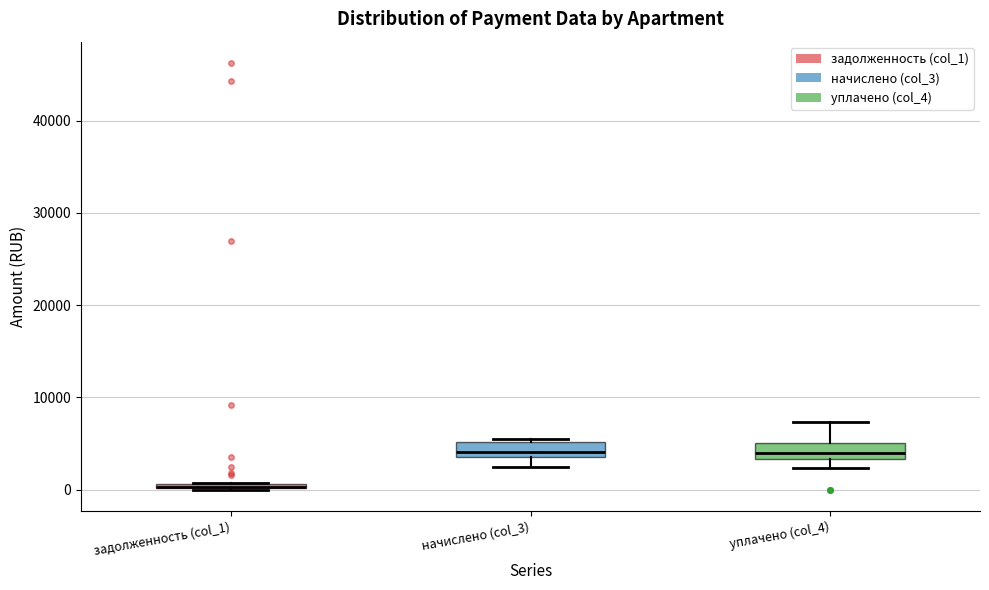

Where is the upper edge of the box for задолженность (col_1) on the y-axis? The values are not printed on the chart, so give them approximately, as read against the axis.

1000